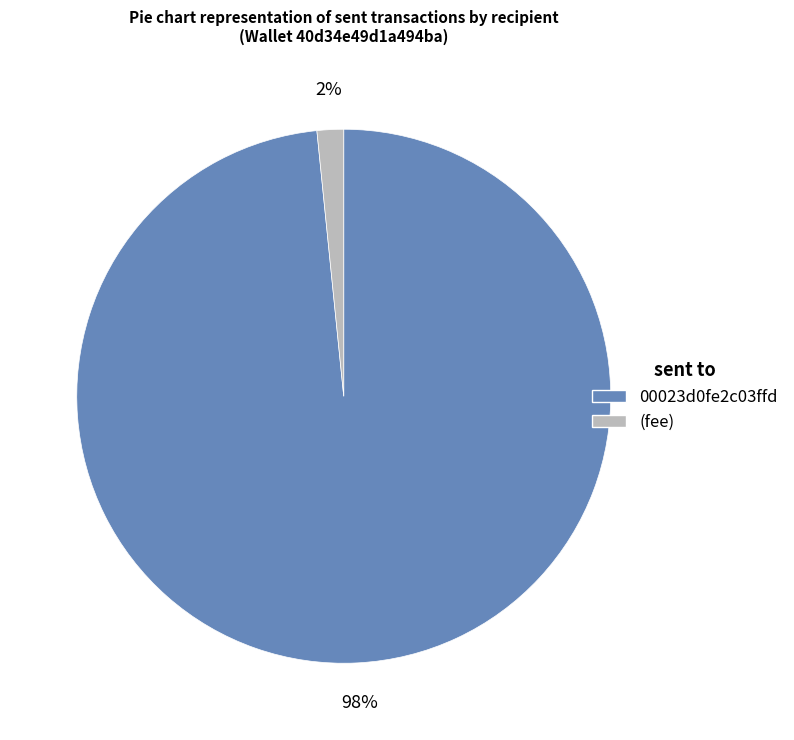

To the nearest percent, what is the combined percentage of 00023d0fe2c03ffd and (fee)?

100%